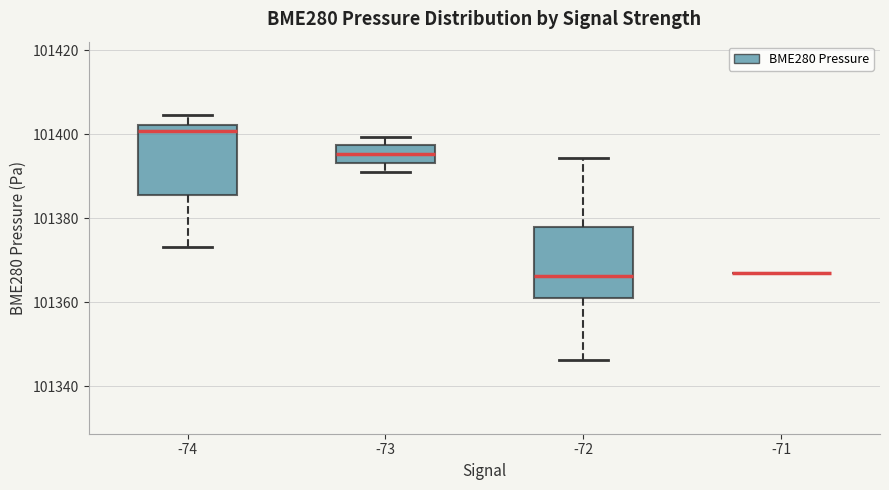

Reading left to right, read every box against the y-axis: the position of its median line, the range the box covers, and the ends of its whiskers. The values are not printed on the chart, so give them approximately, as read against the axis.

-74: median 101400, box 101386 to 101402, whiskers 101374 to 101404
-73: median 101396, box 101394 to 101398, whiskers 101392 to 101400
-72: median 101366, box 101360 to 101378, whiskers 101346 to 101394
-71: box collapsed to a line at 101368, whiskers 101368 to 101368